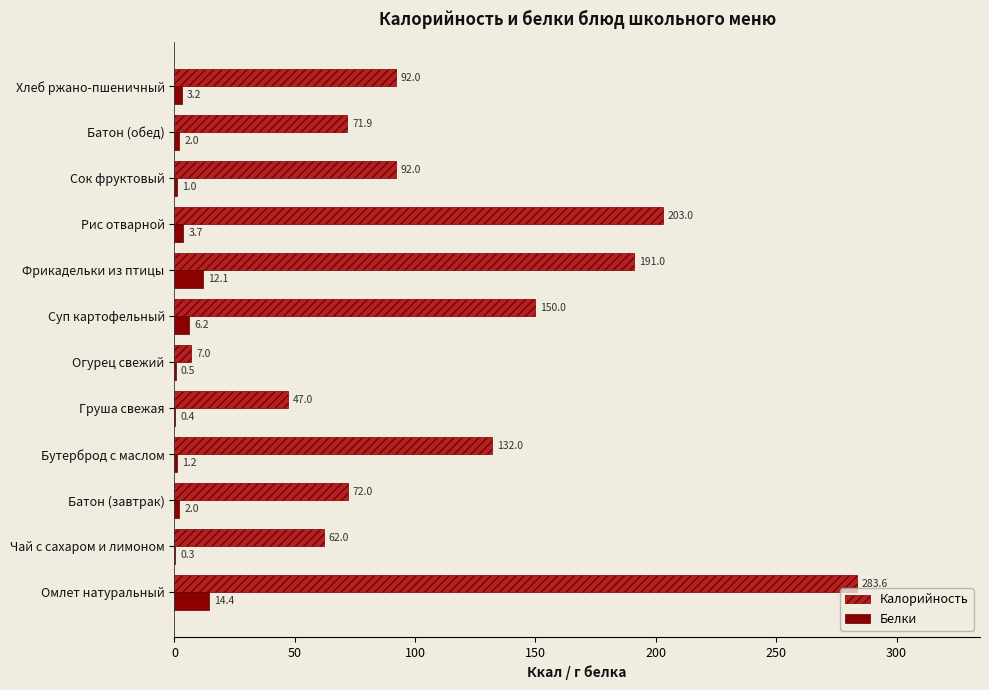

What is the average value of the Калорийность series?

117.0